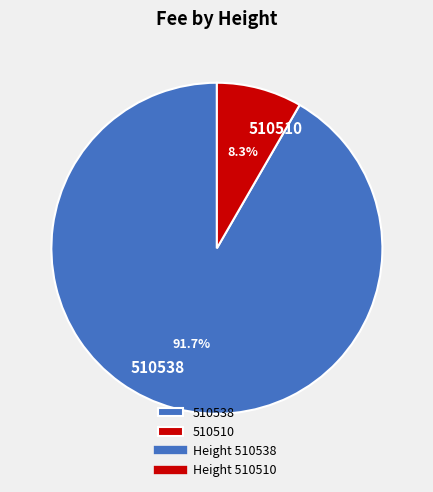

How many slices are in this pie chart?

2